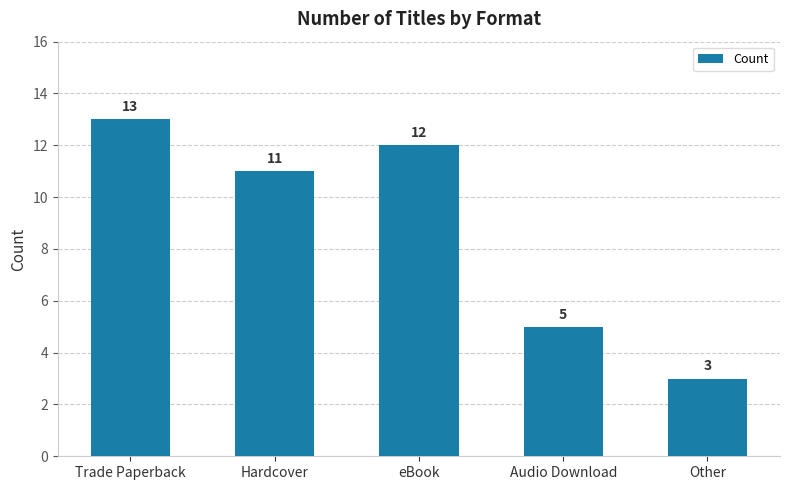

How many categories are shown in the chart?

5